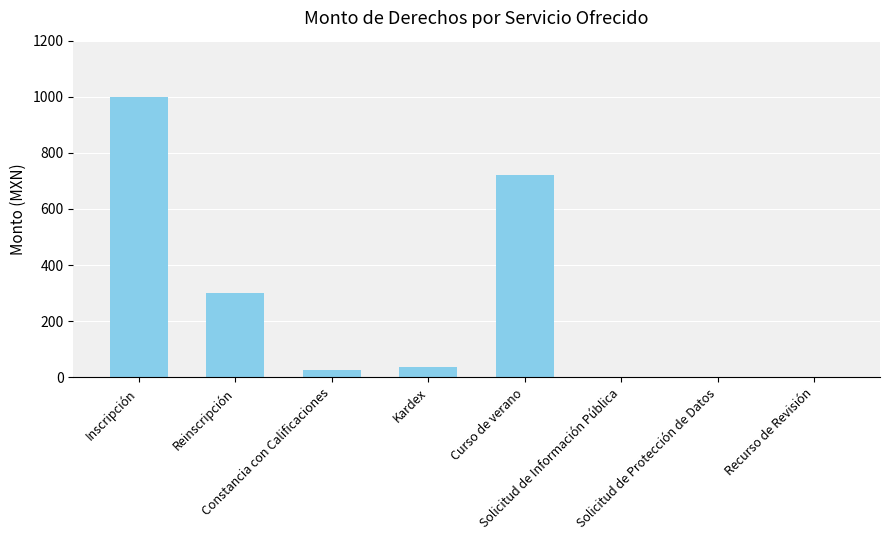

How many categories are shown in the chart?

8